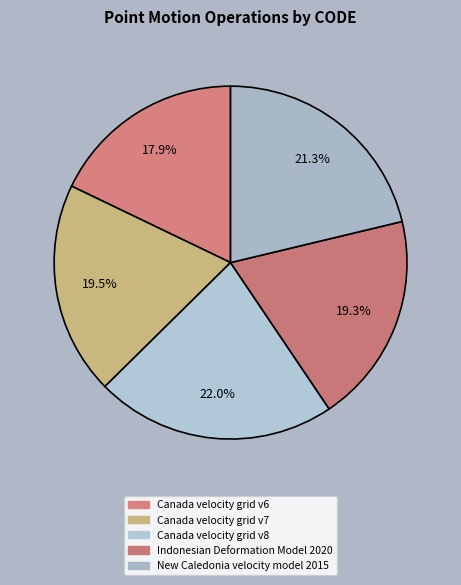

Which category has the smallest portion of the pie?

Canada velocity grid v6